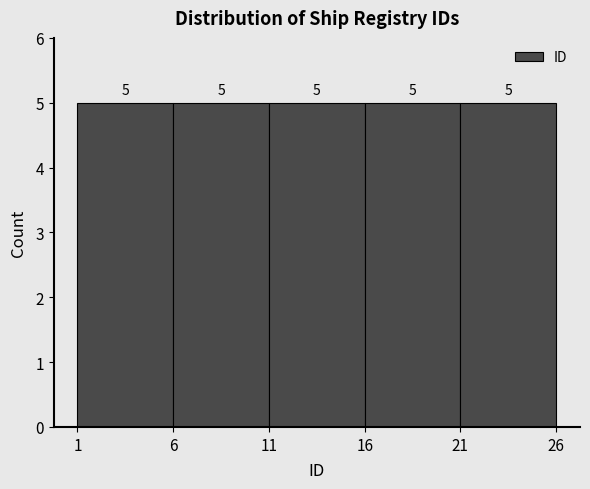

Reading left to right, transcribe this chart: for each bar, give the range it covers on the x-axis and its height.

1 to 6: 5
6 to 11: 5
11 to 16: 5
16 to 21: 5
21 to 26: 5